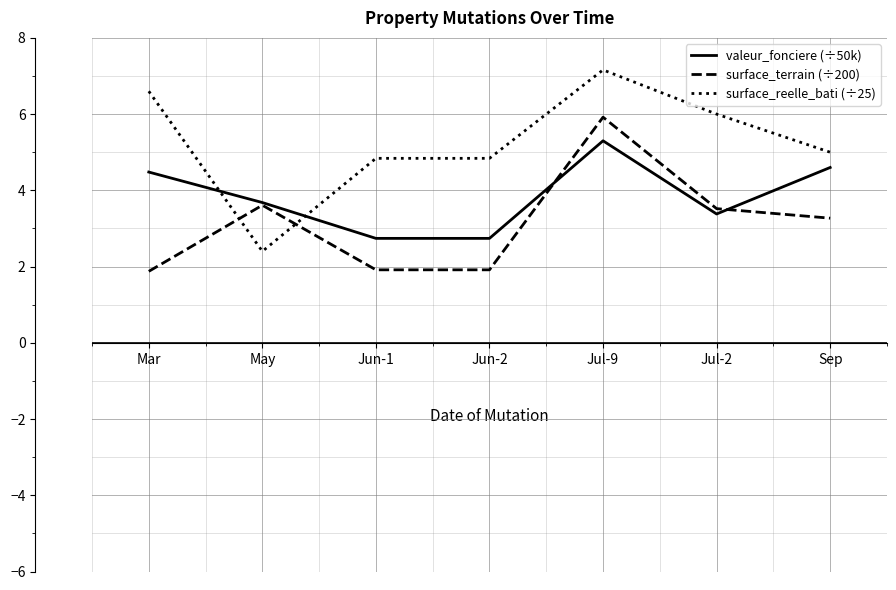

True or false: surface_terrain (÷200) and valeur_fonciere (÷50k) intersect in this chart.

True